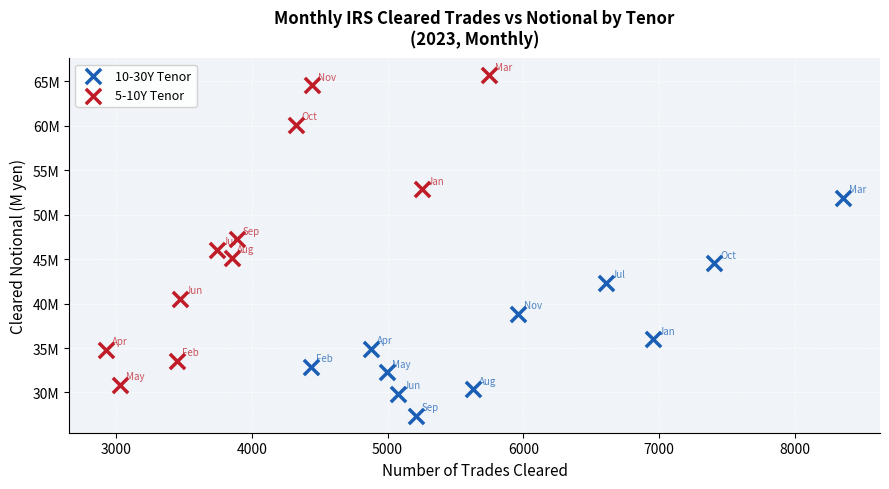

What are all the series names shown in the legend?

10-30Y Tenor, 5-10Y Tenor